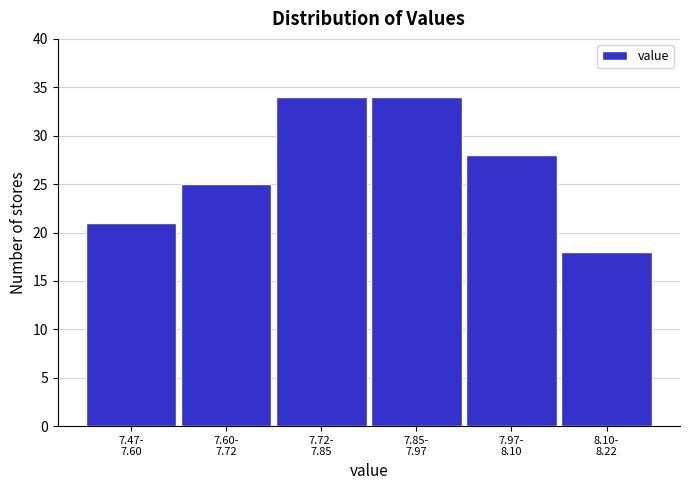

Reading left to right, extract all data points from this chart.

21	25	34	34	28	18